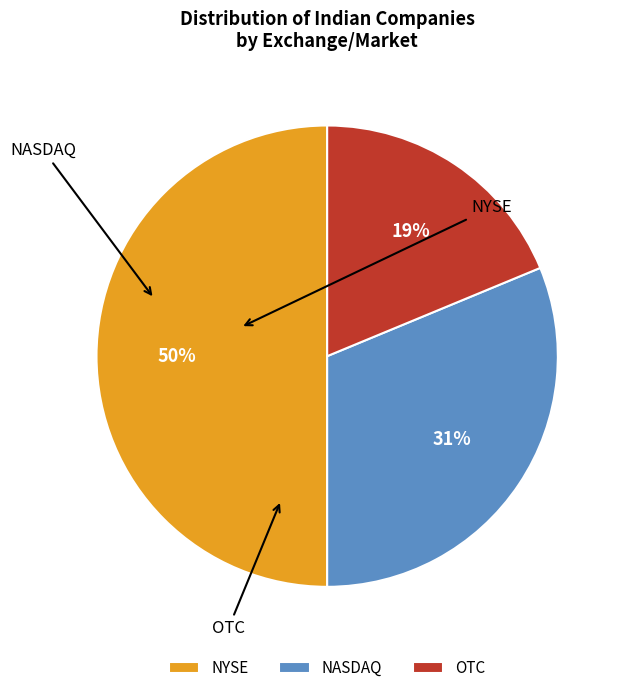

How many segments does this pie chart have?

3